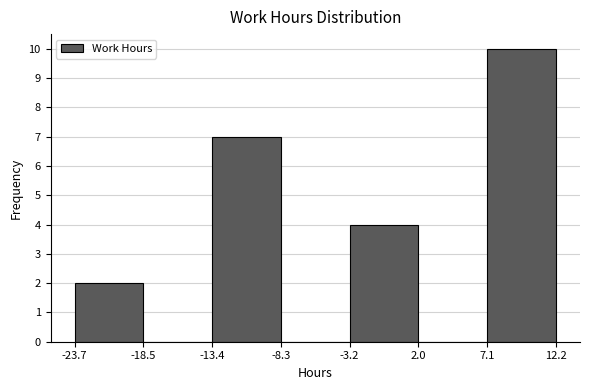

Over which range of the x-axis is the bar tallest?

7.1 to 12.2